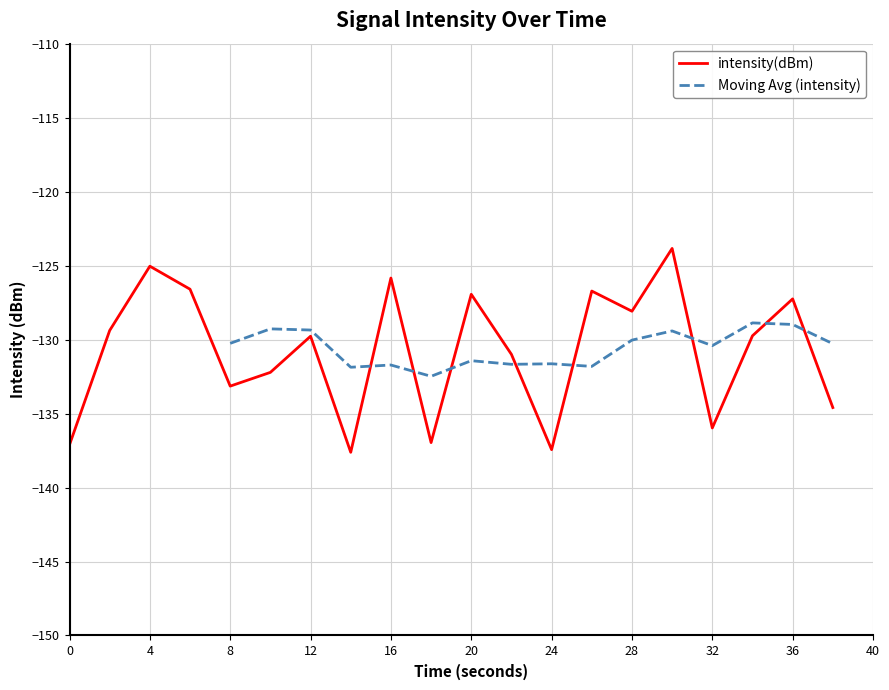

Reading left to right, transcribe all the data shown in this chart.

-137.1	-129.4	-125.0	-126.6	-133.1	-132.2	-129.8	-137.6	-125.8	-137.0	-126.9	-131.0	-137.4	-126.7	-128.1	-123.8	-136.0	-129.7	-127.3	-134.6